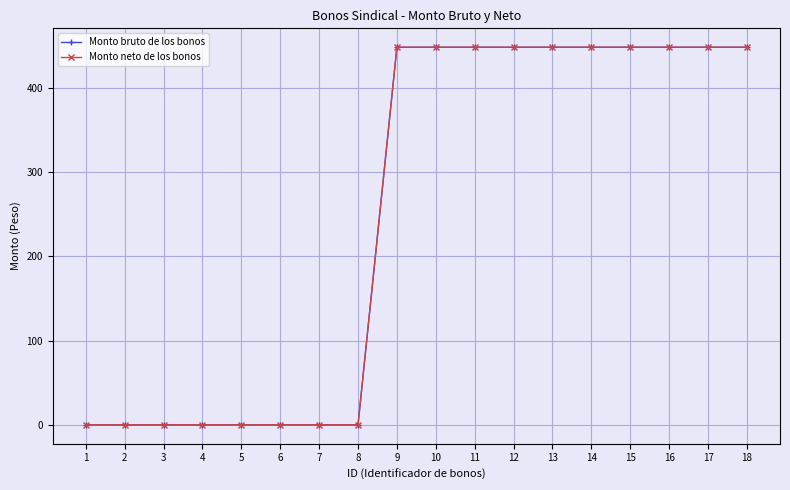

Is this an area chart (filled region under the line)?

No